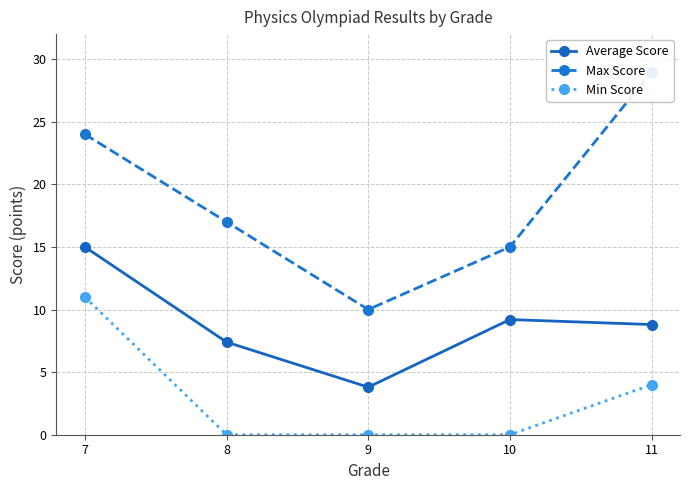

In Average Score, how many points are lower than both neighbors (excluding endpoints)?

1